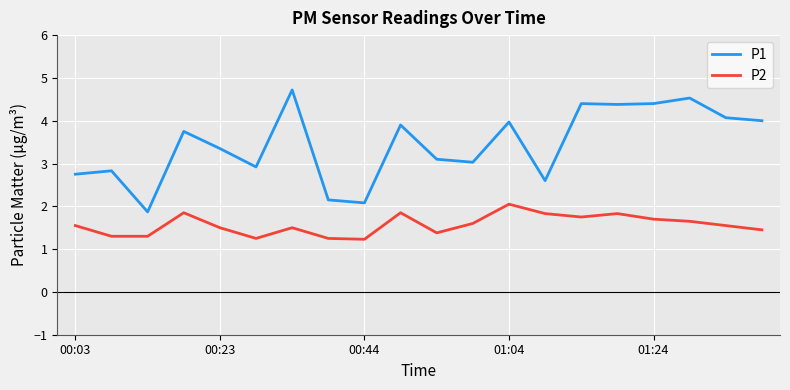

Which series has the largest range (max minus min)?

P1